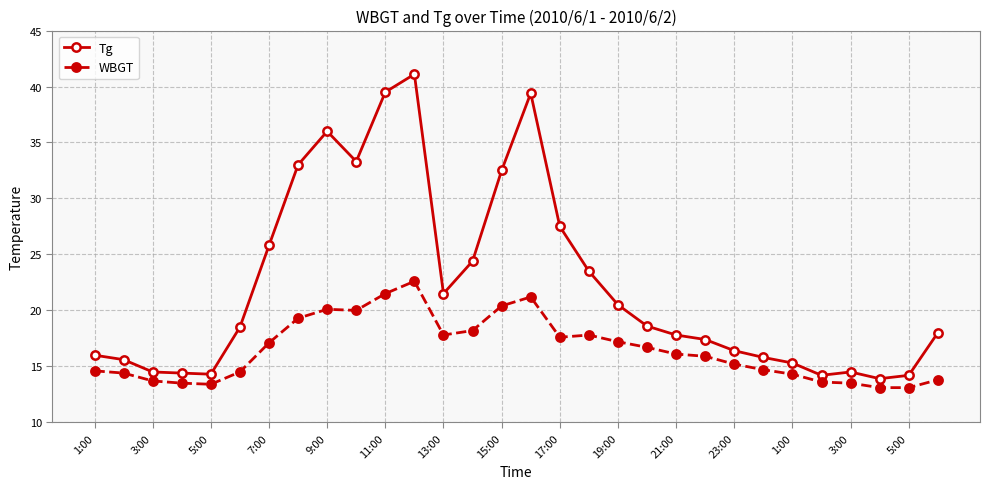

Which series has the largest total across all categories?

Tg